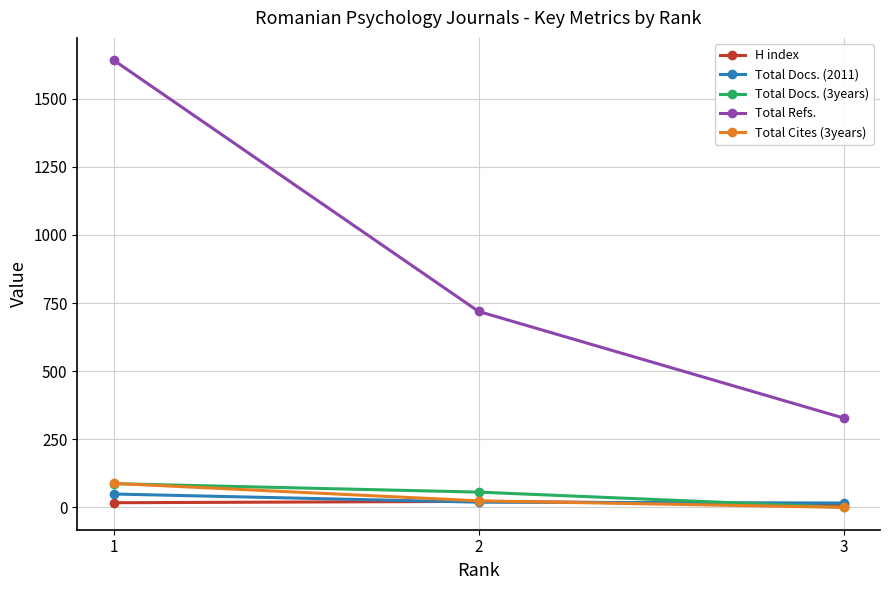

What is the total value across all series at 3?

354